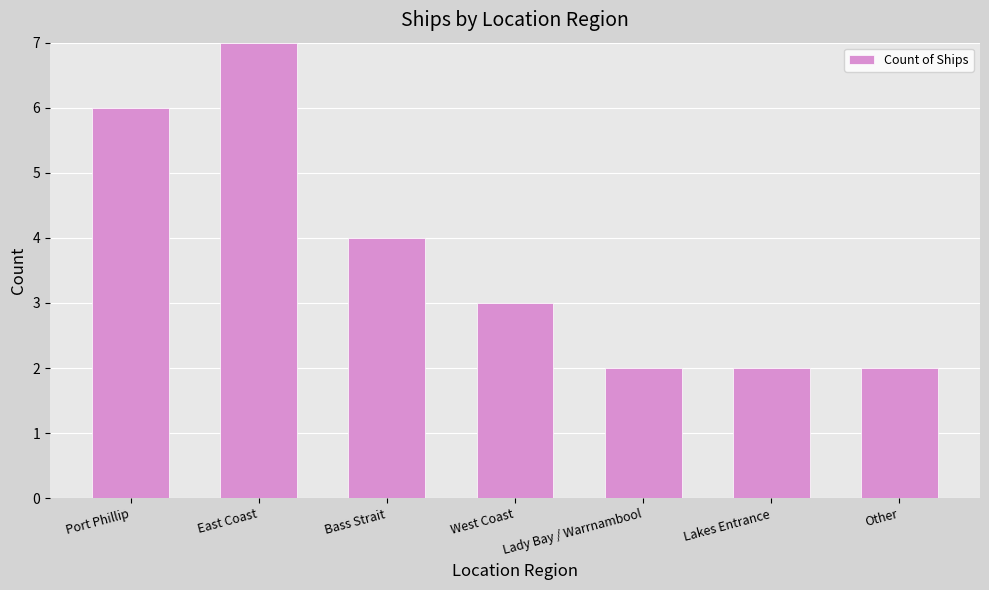

The chart shows a value of 1 at Lady Bay / Warrnambool. True or false?

False